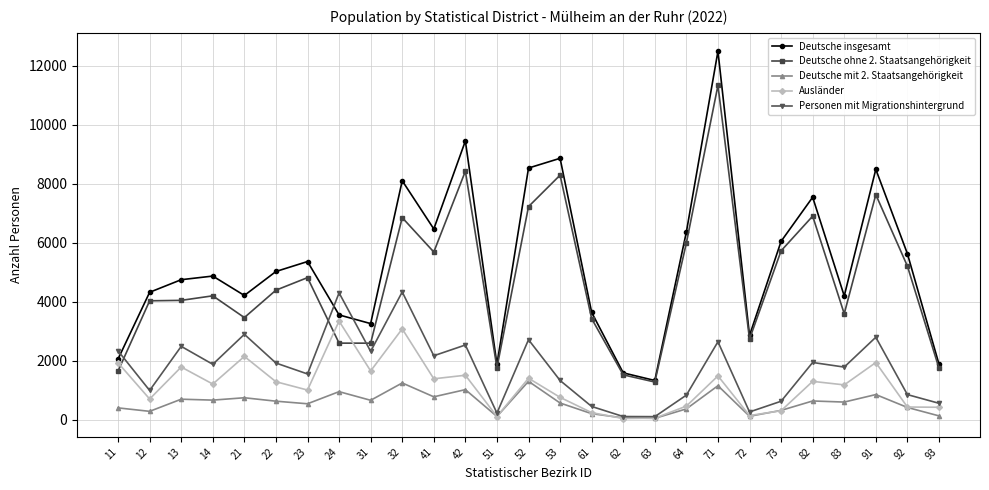

Where does the Ausländer series first go above 1213?

11